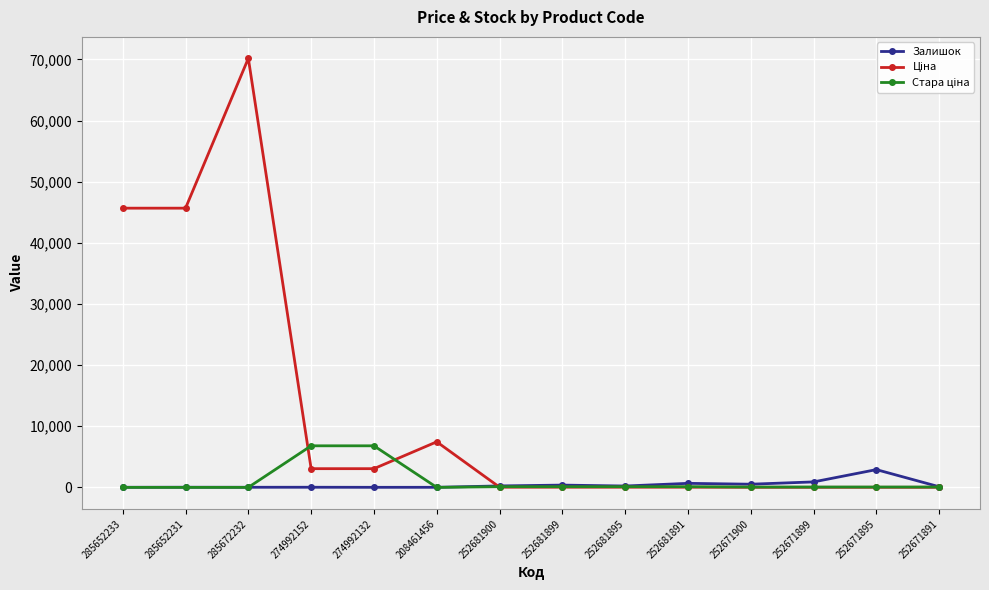

At which category does the chart reach its peak across all series?

285672232